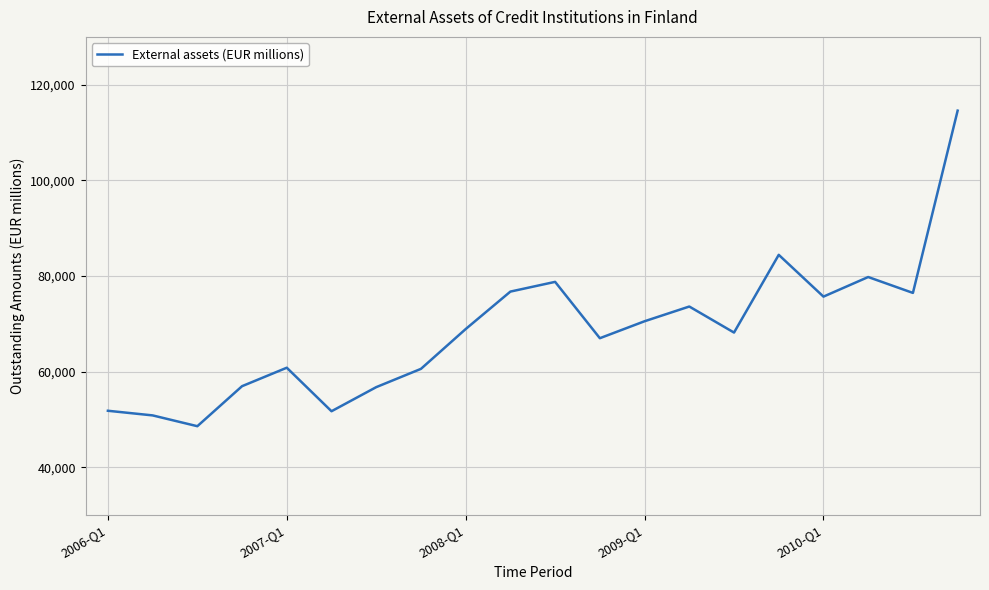

How many lines are shown in the chart?

1